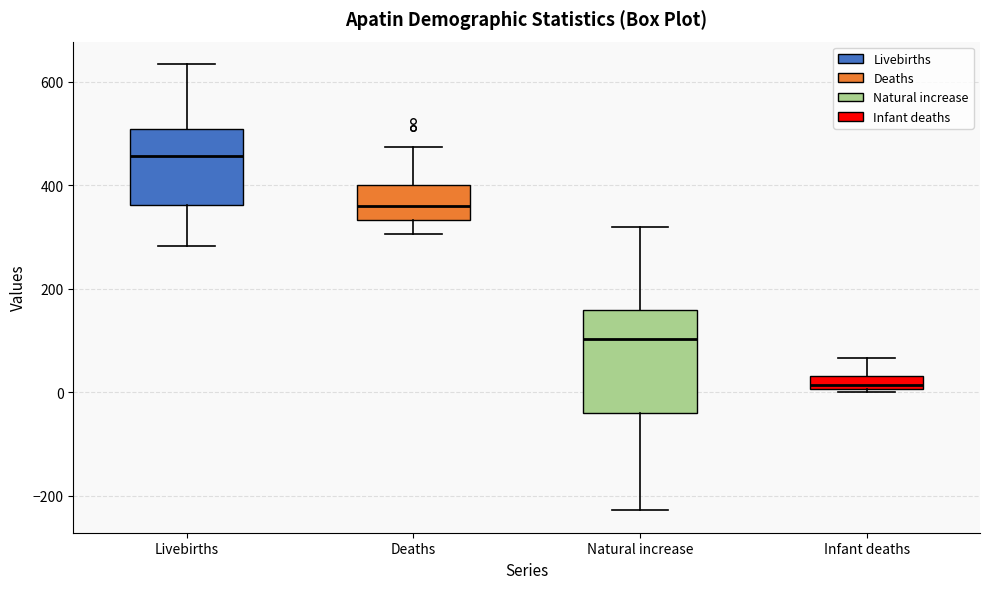

Where does the upper whisker of the box for Natural increase end on the y-axis? The values are not printed on the chart, so give them approximately, as read against the axis.

320